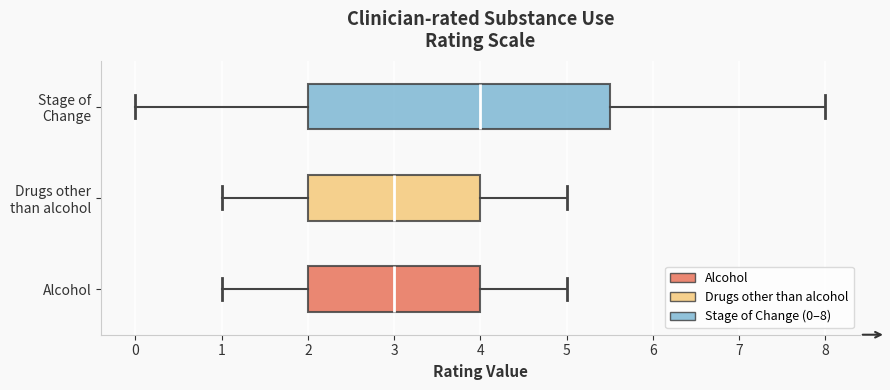

Which box's median line is the furthest to the right?

Stage of Change